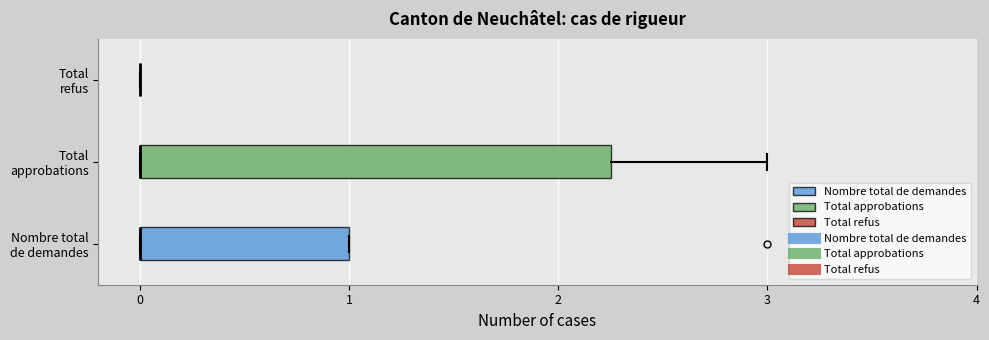

Reading bottom to top, transcribe this box plot: for each box, give where its median line is, the range the box spans, and where its two whiskers end, as read against the x-axis. The values are not printed on the chart, so give them approximately, as read against the axis.

Nombre total de demandes: median 0.0 (drawn on the box's left edge), box 0.0 to 1.0, whiskers 0.0 to 1.0
Total approbations: median 0.0 (drawn on the box's left edge), box 0.0 to 2.3, whiskers 0.0 to 3.0
Total refus: box collapsed to a line at 0.0, whiskers 0.0 to 0.0